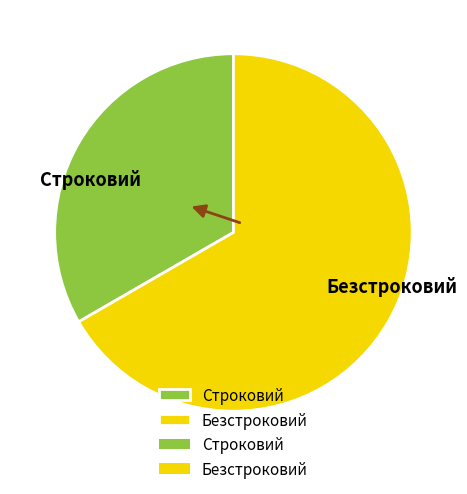

Rank the categories by value from lowest to highest.

Строковий, Безстроковий